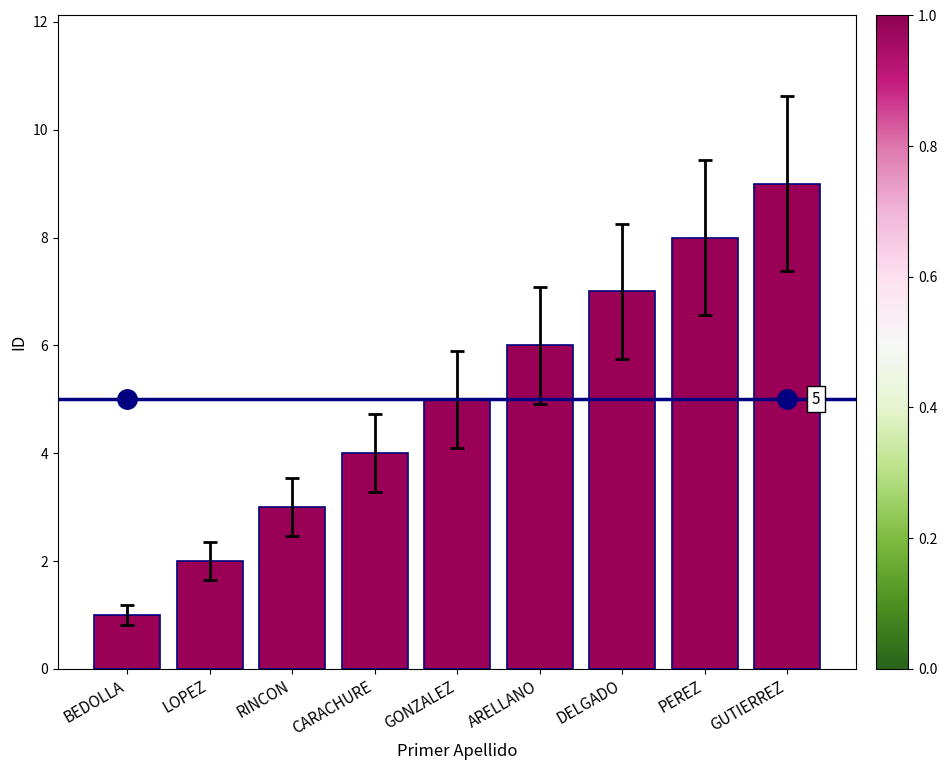

What is the difference between the values at PEREZ and RINCON?

5